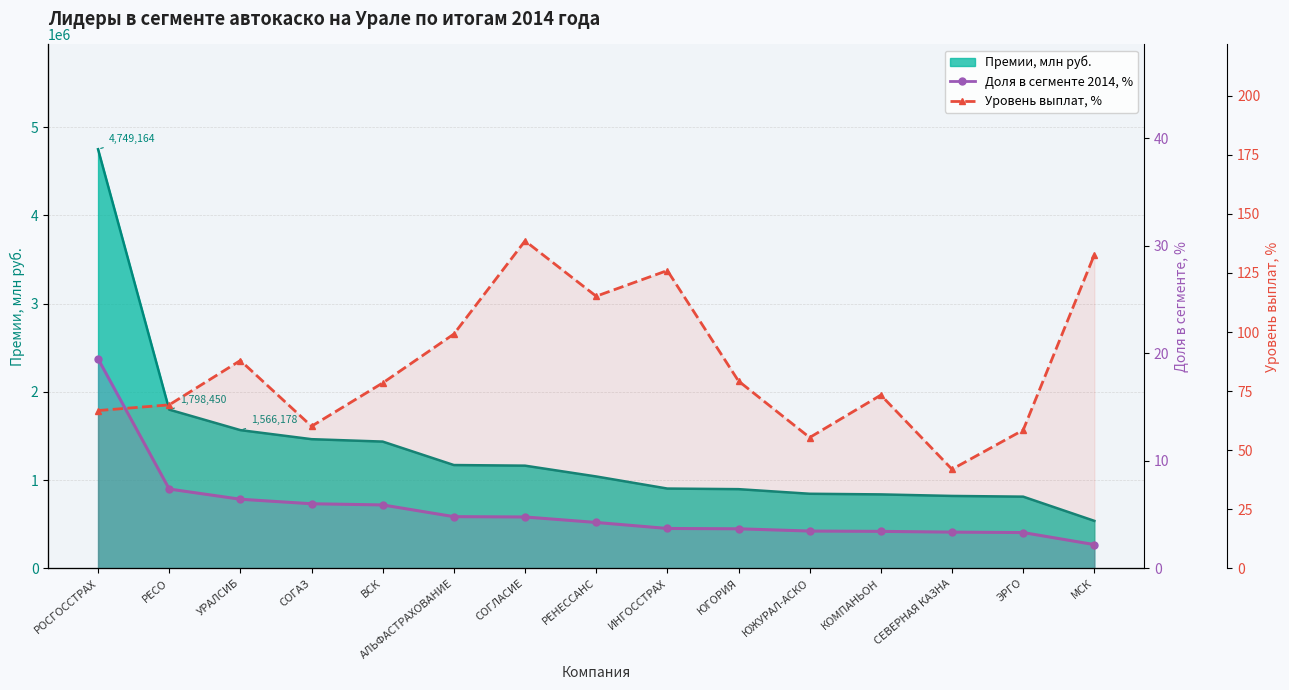

What is the total value across all series at УРАЛСИБ?

94.4